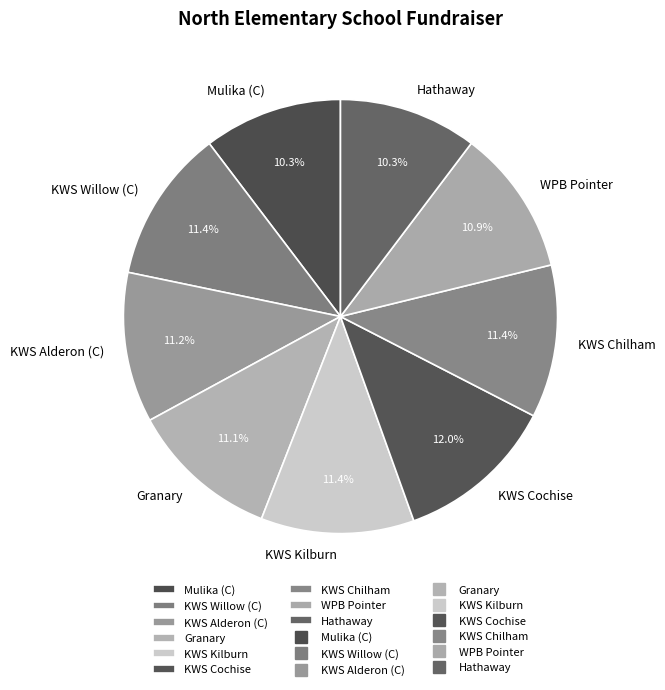

What is the ratio of the value at KWS Kilburn to the value at Granary?

1.0